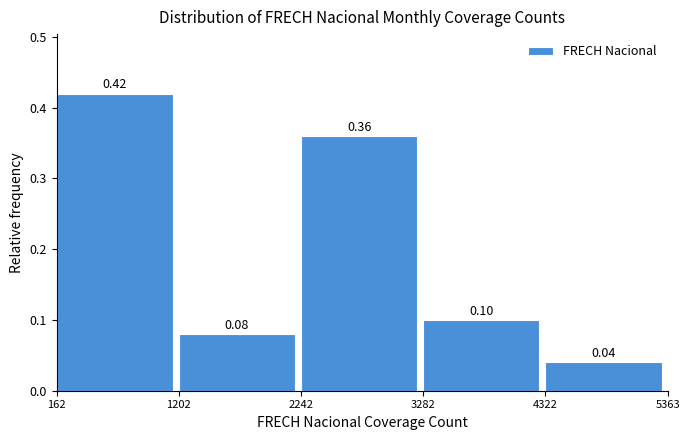

Reading left to right, list every bar in this chart as the range it spans on the x-axis followed by its height.

162 to 1202: 0.42
1202 to 2242: 0.08
2242 to 3282: 0.36
3282 to 4322: 0.10
4322 to 5363: 0.04